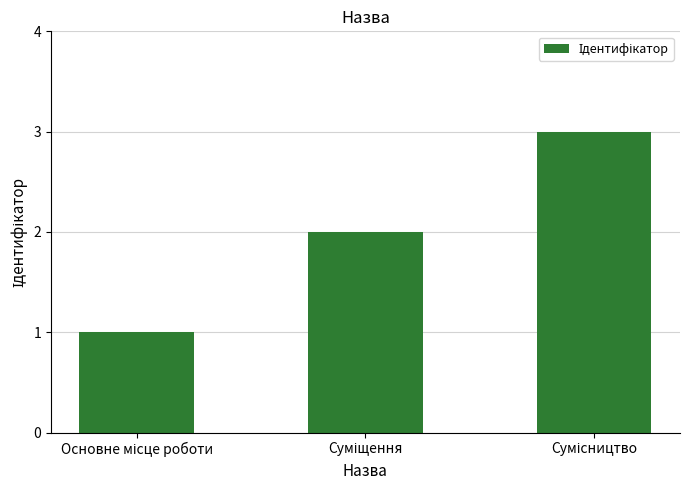

Are the bars horizontal?

No